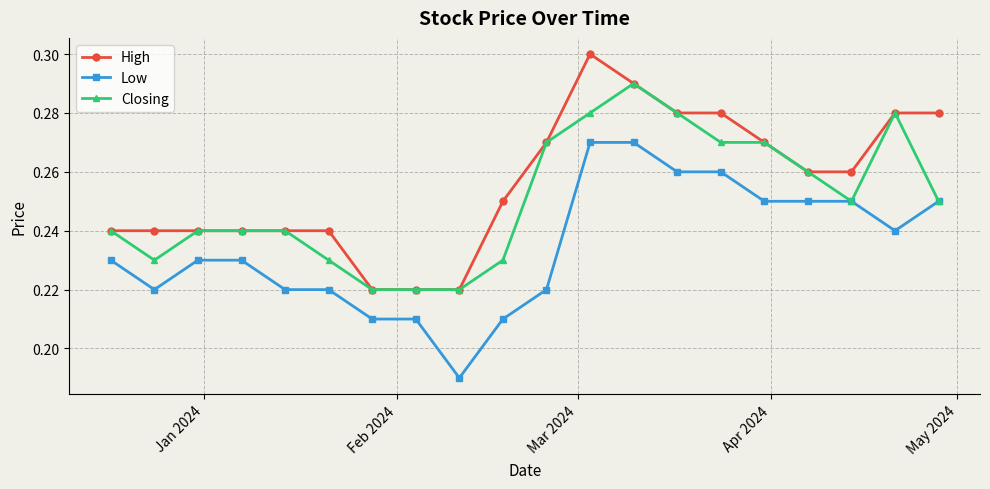

Which series has the largest total across all categories?

High